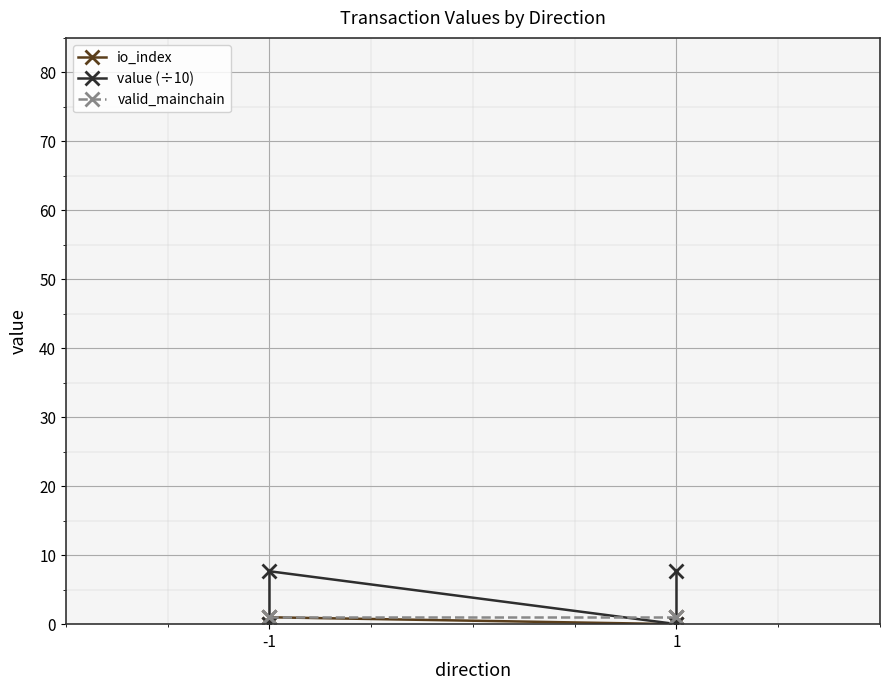

What are all the series names shown in the legend?

io_index, value (÷10), valid_mainchain